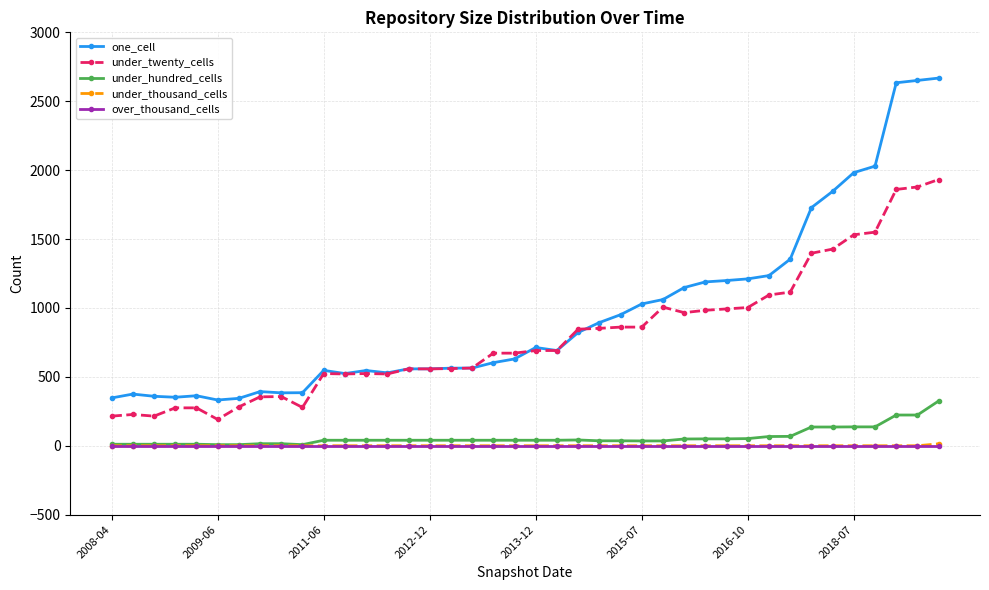

Count the number of data series in this chart.

5